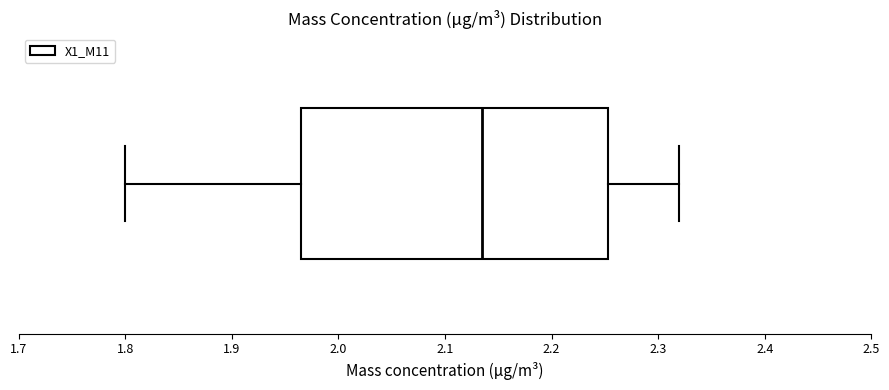

Where does the right whisker of the box end on the x-axis? The values are not printed on the chart, so give them approximately, as read against the axis.

2.32